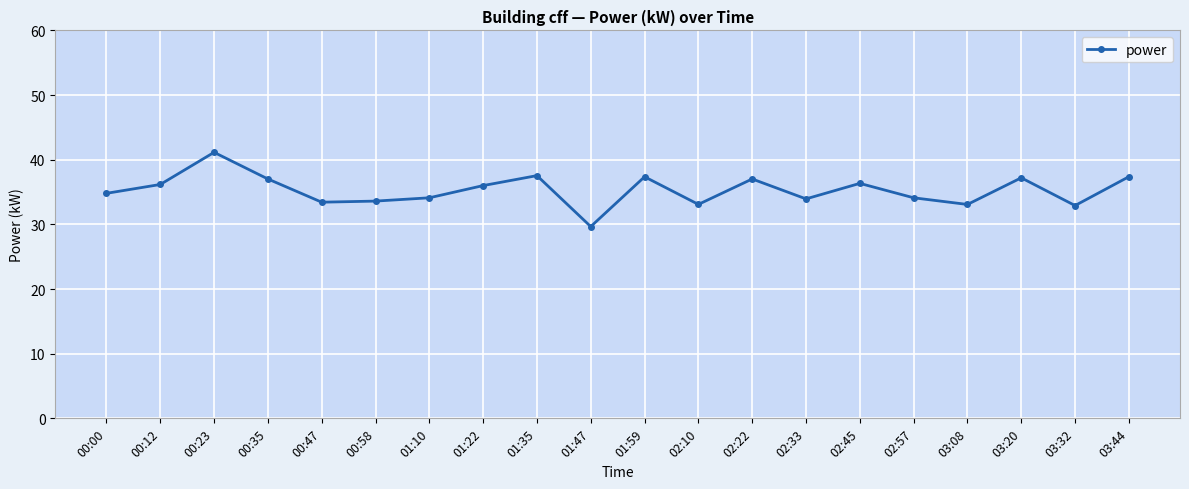

Count the number of data series in this chart.

1